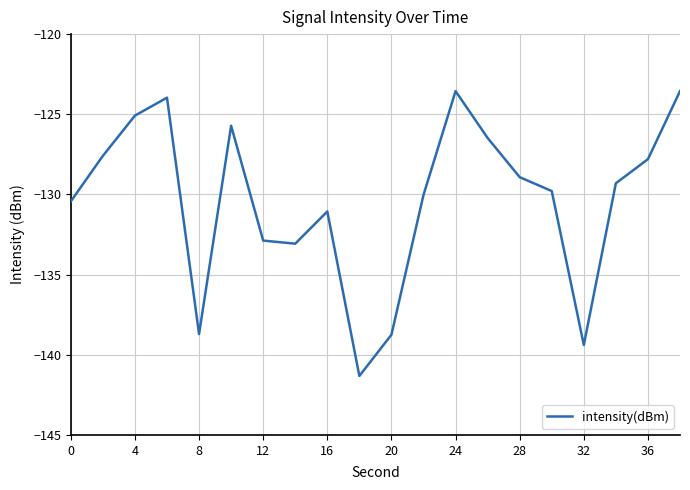

What is the minimum value shown in the chart?

-141.3